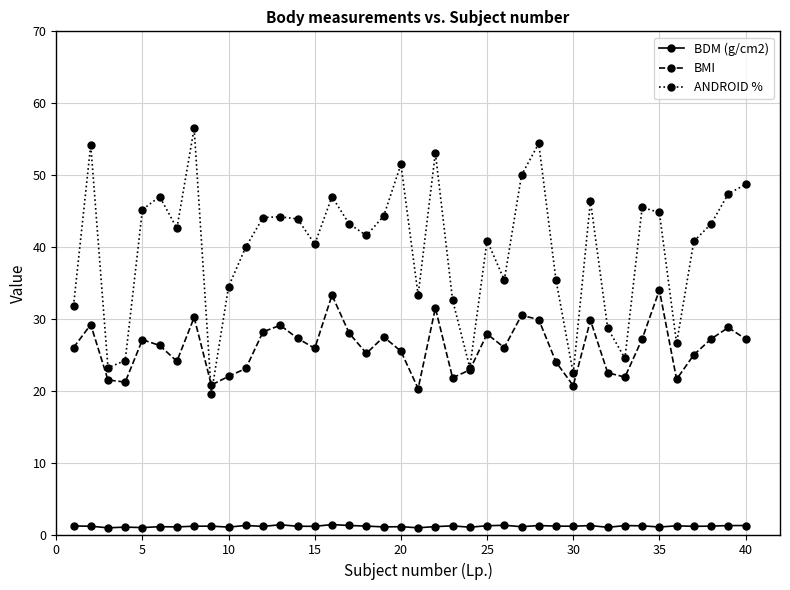

What is the value of the BDM (g/cm2) point at the 33rd from the left?

1.2